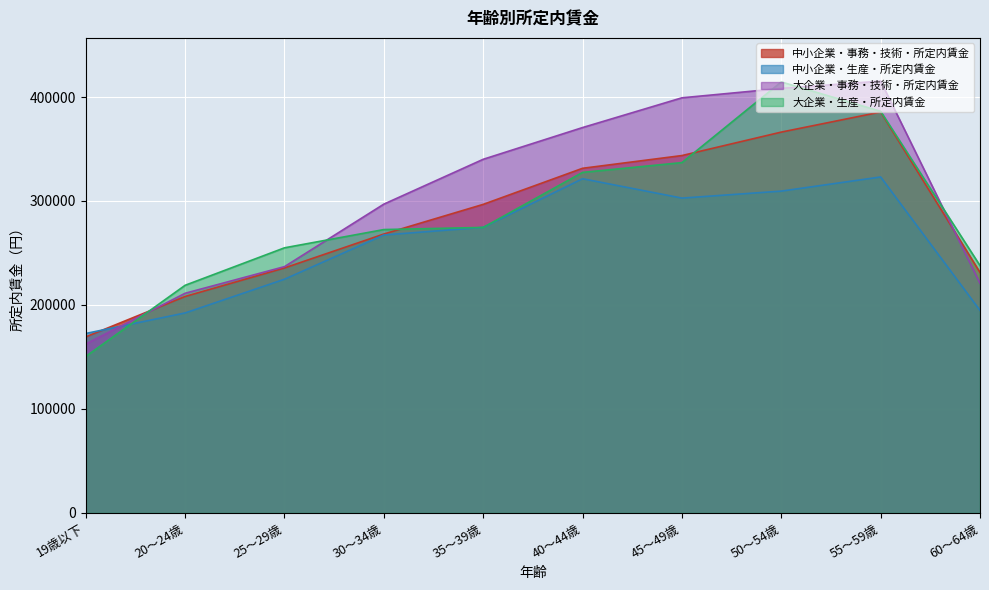

At which label does 大企業・生産・所定内賃金 reach its peak?

50～54歳